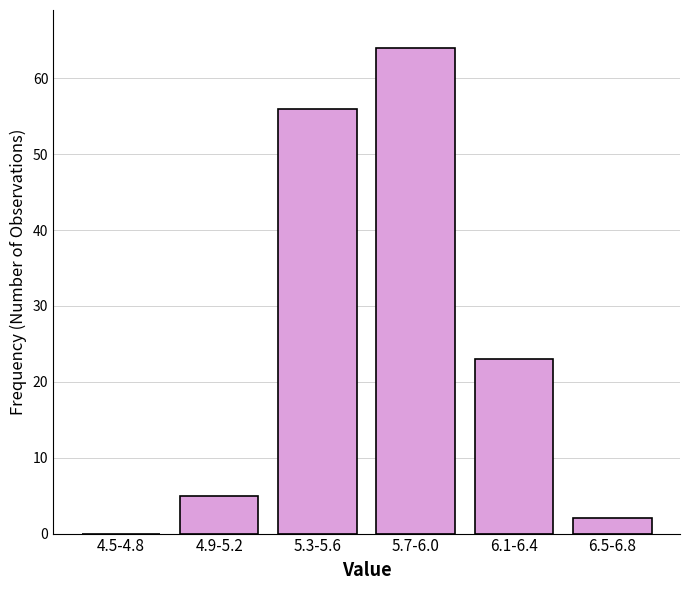

Reading left to right, list all the values displayed in this chart.

4.5-4.8=0	4.9-5.2=5	5.3-5.6=56	5.7-6.0=64	6.1-6.4=23	6.5-6.8=2